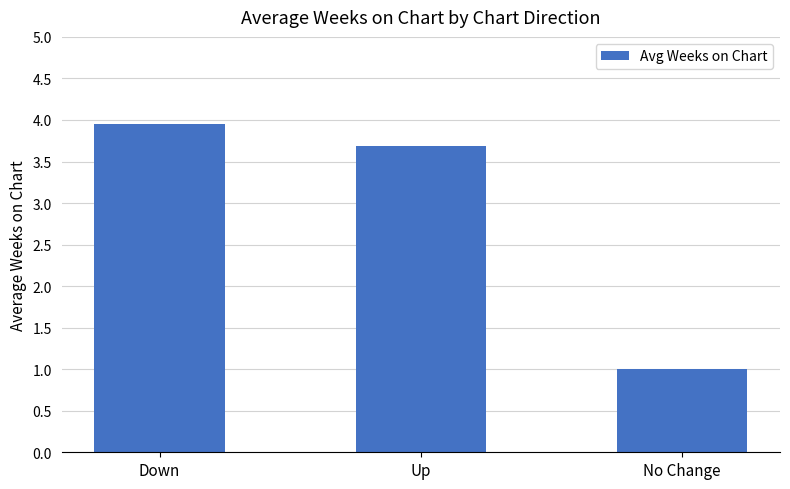

The chart shows a value of 7.0 at Down. True or false?

False